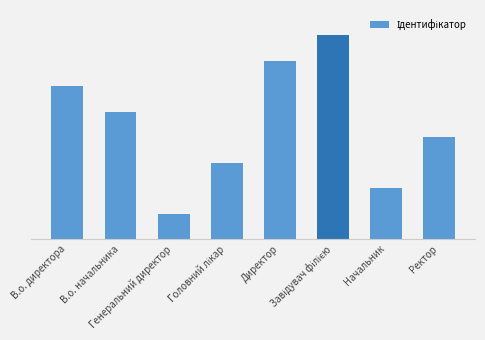

Count the values in the range 3 to 7.

5